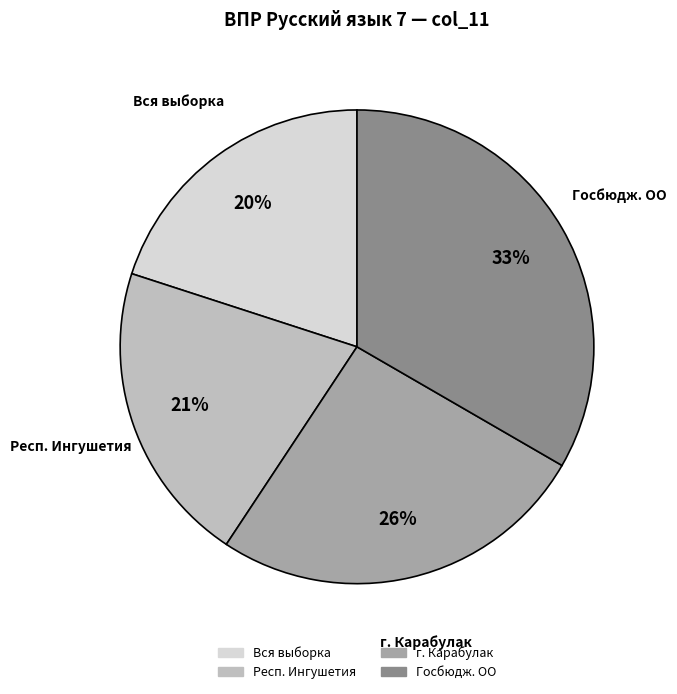

To the nearest percent, what is the average slice percentage?

25%